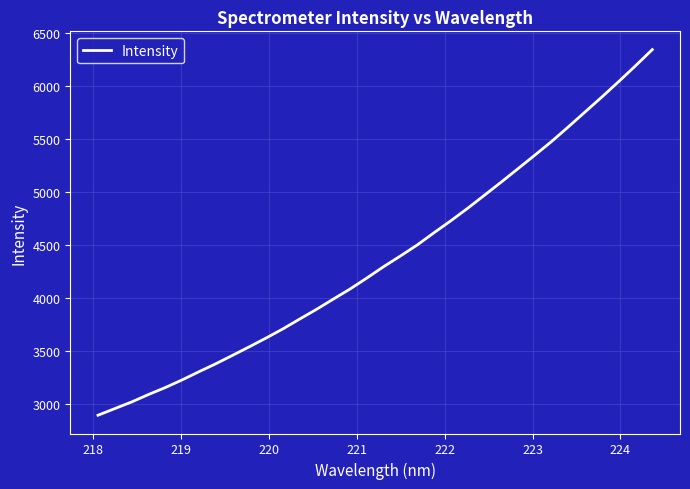

What is the difference between the maximum and minimum values?

3444.9